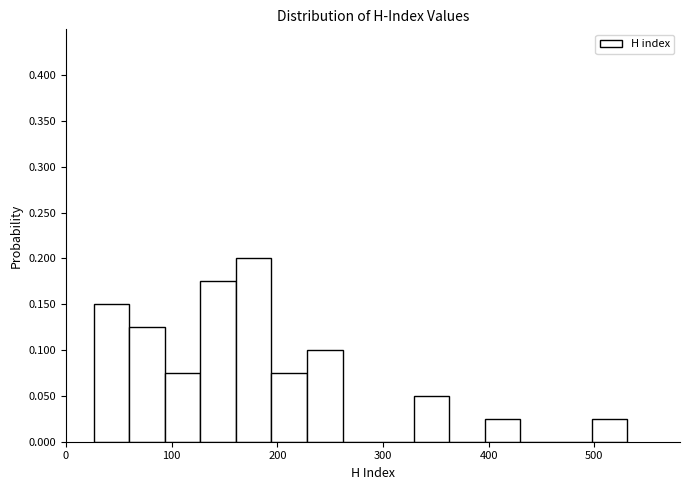

Read against the x-axis, roughly where is the centre of the tallest bar?

180